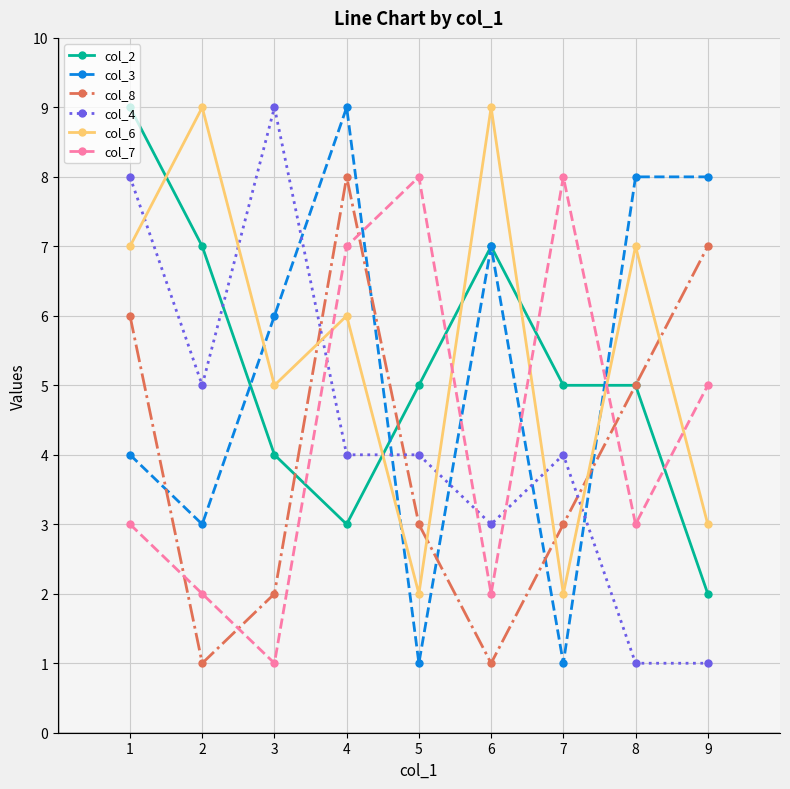

At which category does col_7 reach its first local valley?

3